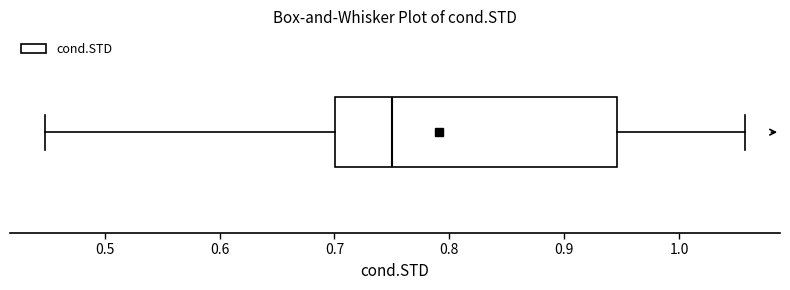

Where does the left whisker of the box end on the x-axis? The values are not printed on the chart, so give them approximately, as read against the axis.

0.45